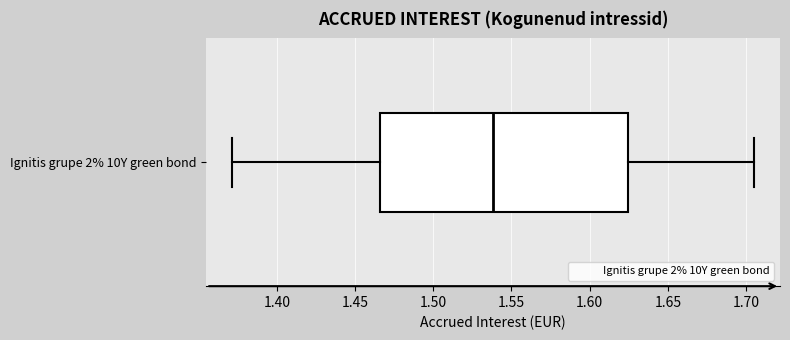

Where does the median line of the box for Ignitis grupe 2% 10Y green bond sit on the x-axis? The values are not printed on the chart, so give them approximately, as read against the axis.

1.540